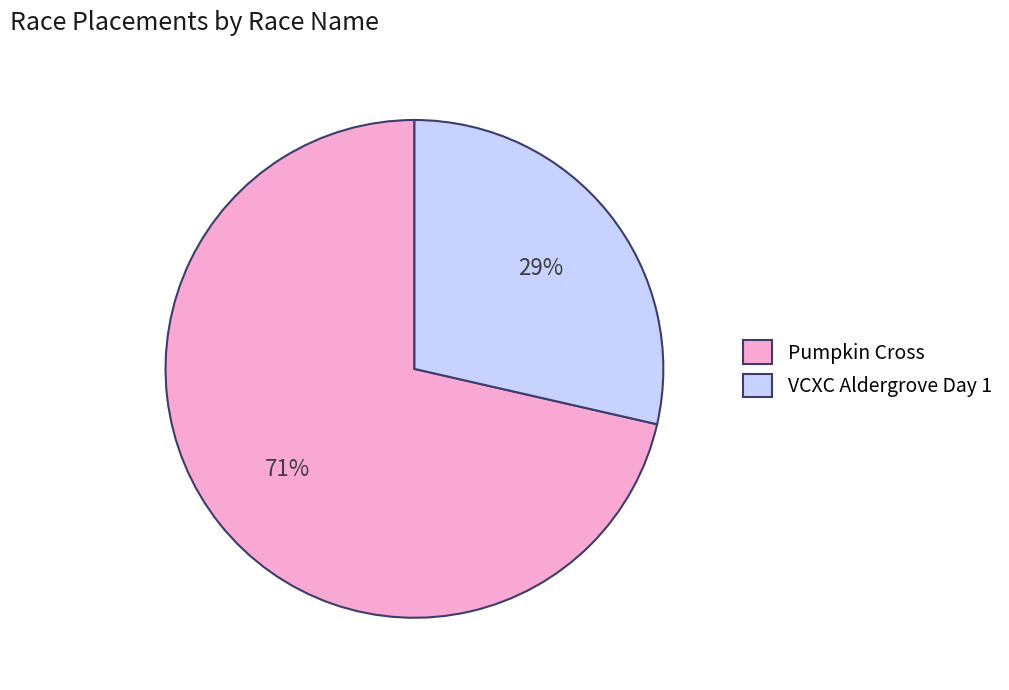

To the nearest percent, what percentage of the pie is Pumpkin Cross?

71%